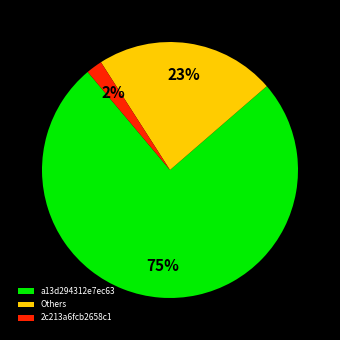

To the nearest percent, what is the difference between the largest and smallest slice percentages?

73%